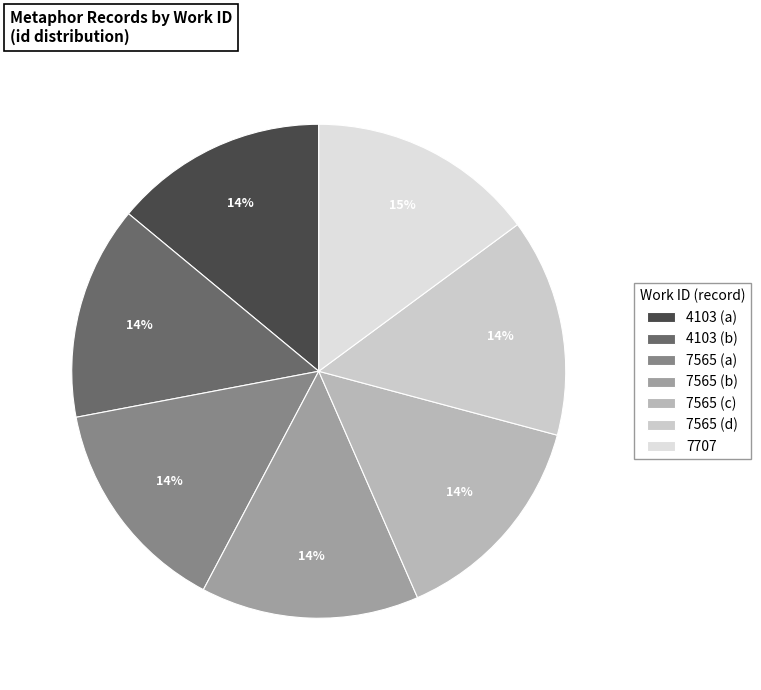

Count the number of slices in the pie.

7